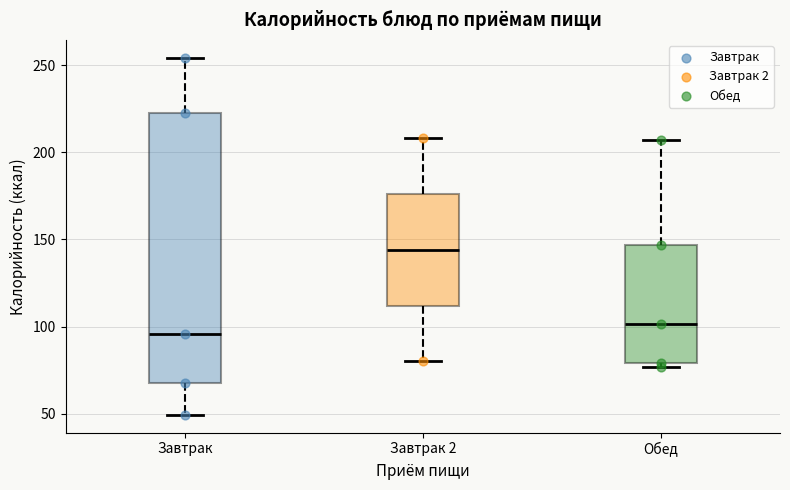

Reading left to right, transcribe this box plot: for each box, give where its median line is, the range the box spans, and where its two whiskers end, as read against the y-axis. The values are not printed on the chart, so give them approximately, as read against the axis.

Завтрак: median 95, box 70 to 225, whiskers 50 to 255
Завтрак 2: median 145, box 110 to 175, whiskers 80 to 210
Обед: median 100, box 80 to 145, whiskers 75 to 205